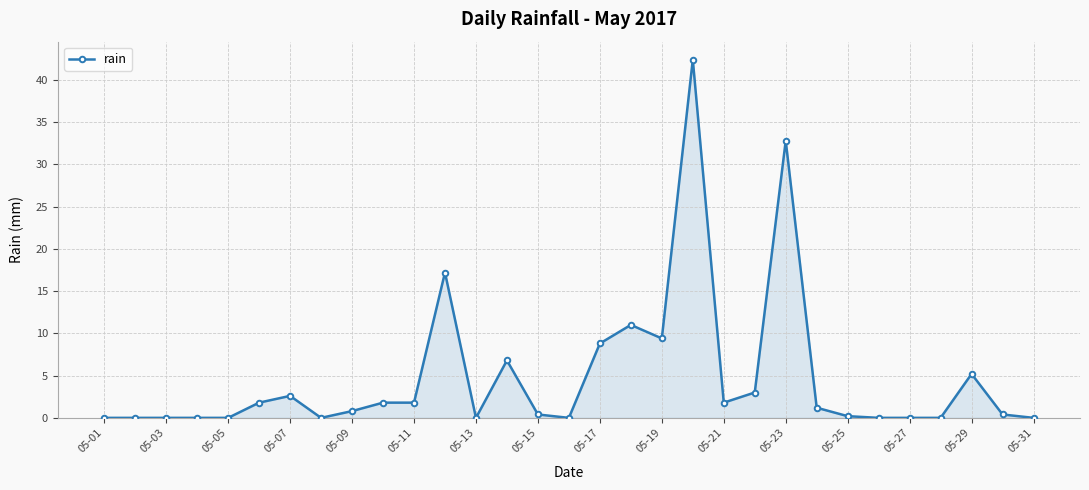

What is the maximum value shown in the chart?

42.4